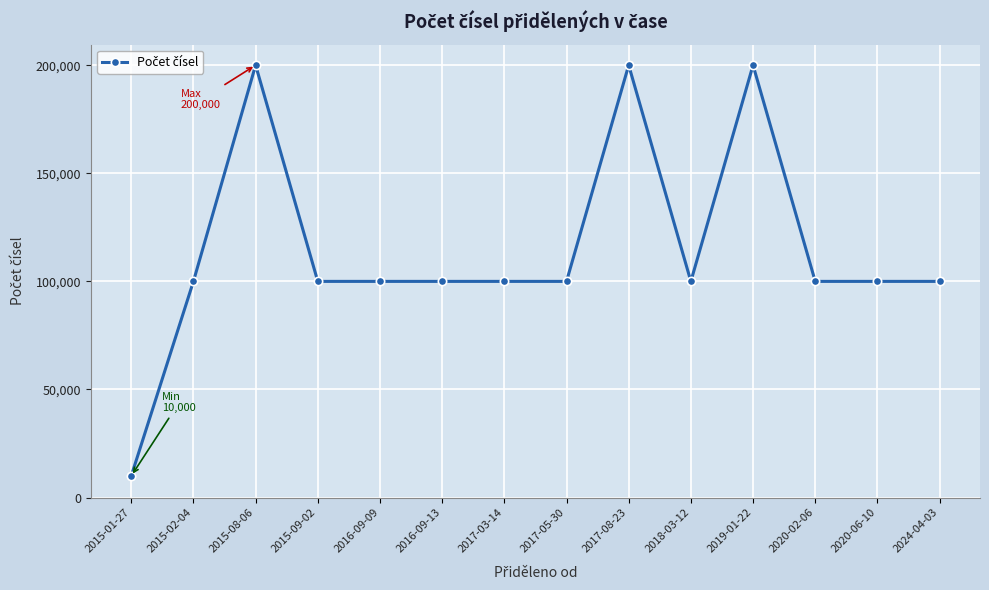

What is the value of the 14th point from the left?

100000